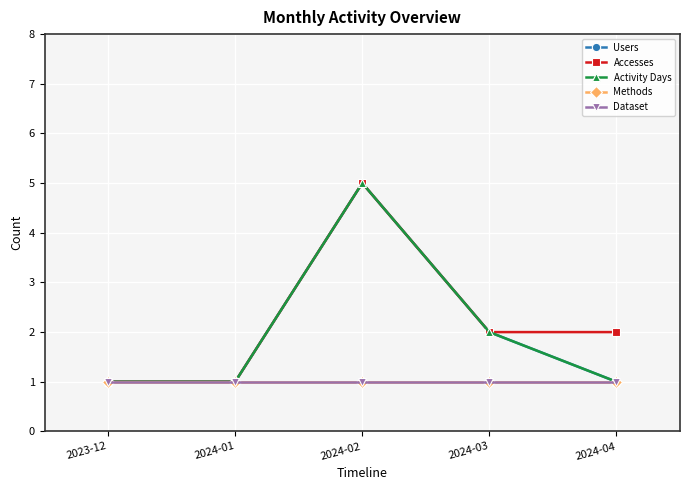

What is the greatest value displayed?

5